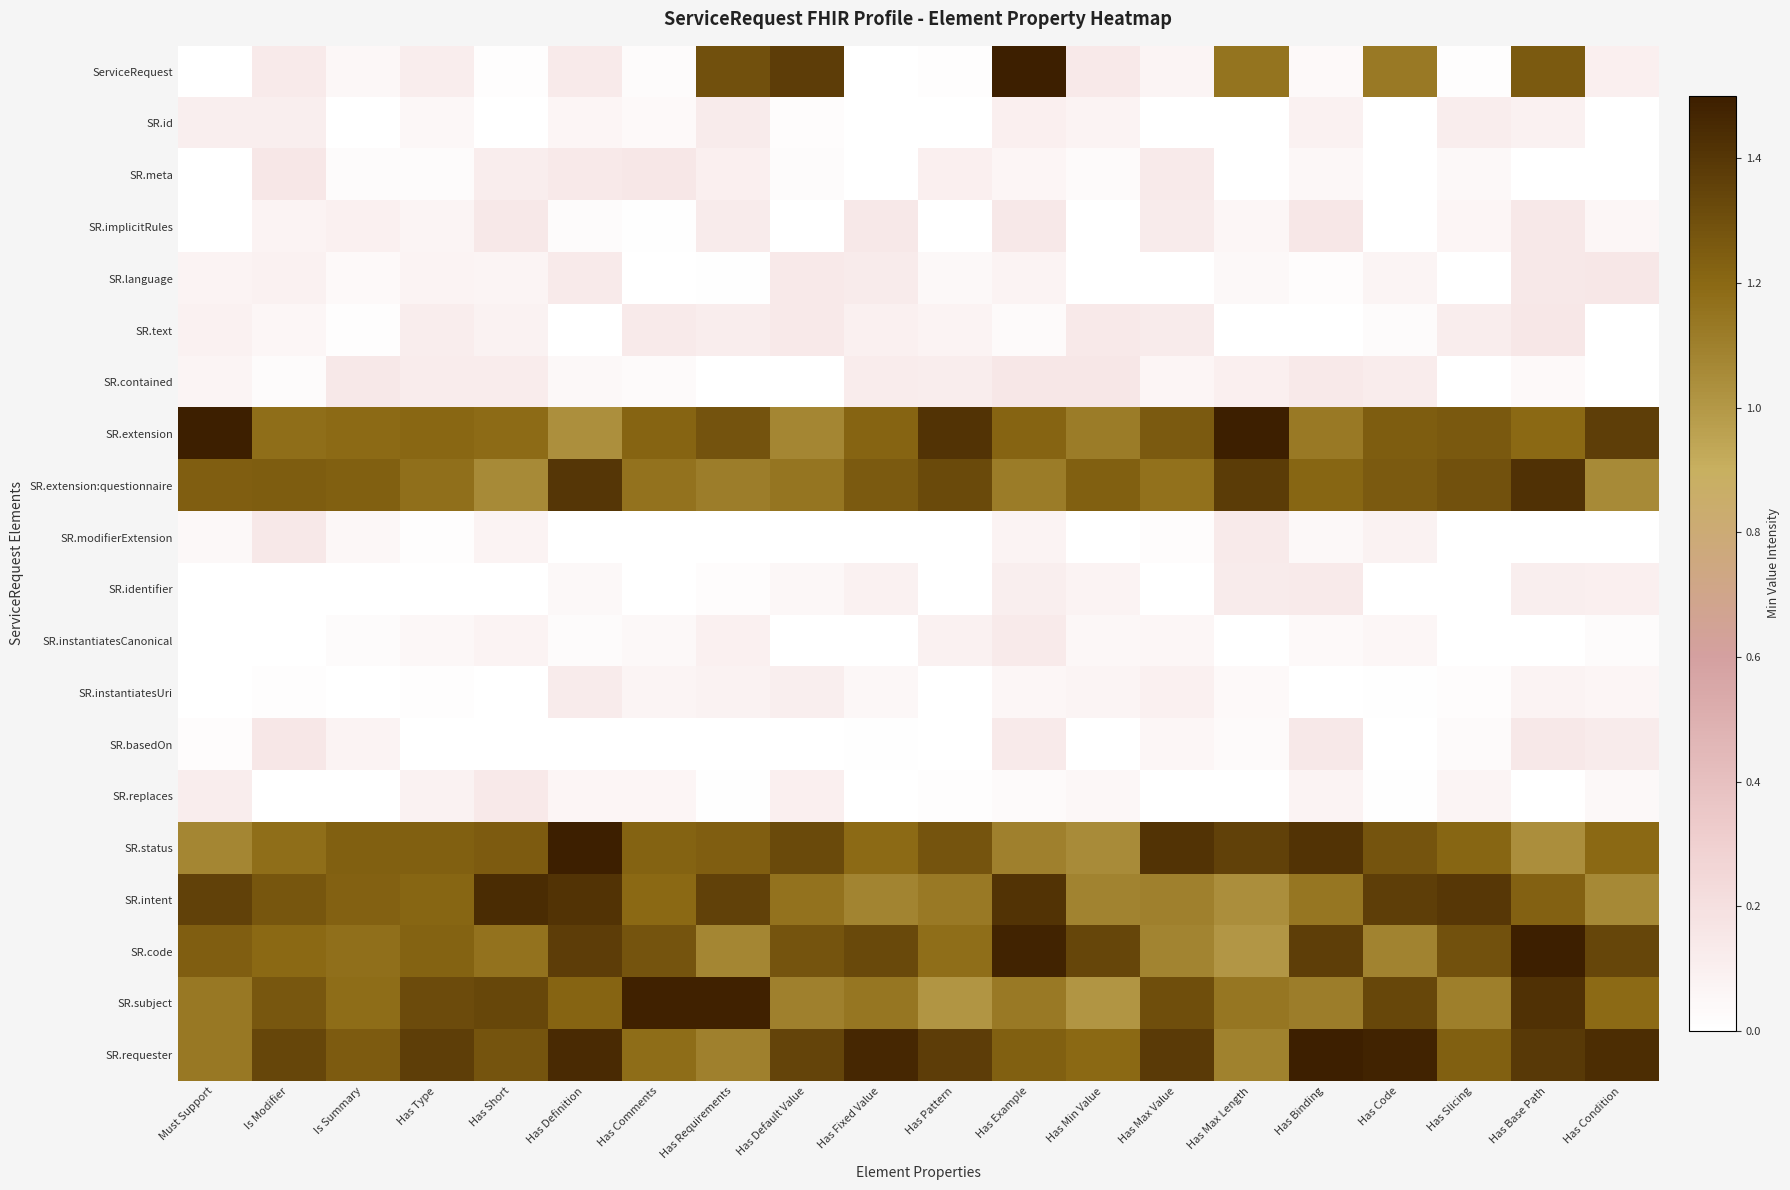

At which category is the sum across all series the highest?

Has Base Path